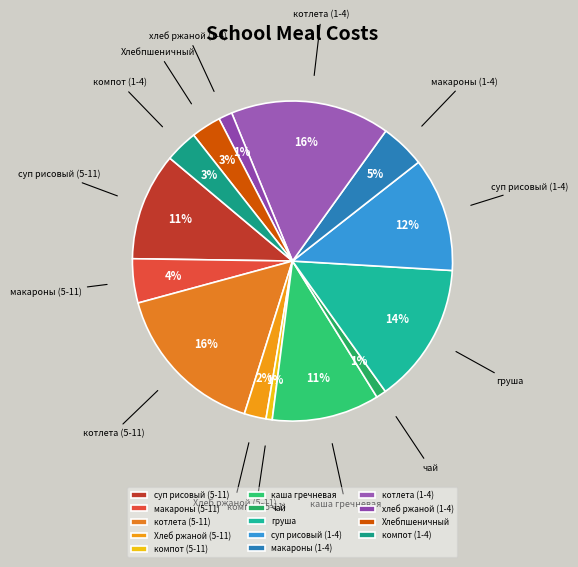

To the nearest percent, what is the average slice percentage?

7%